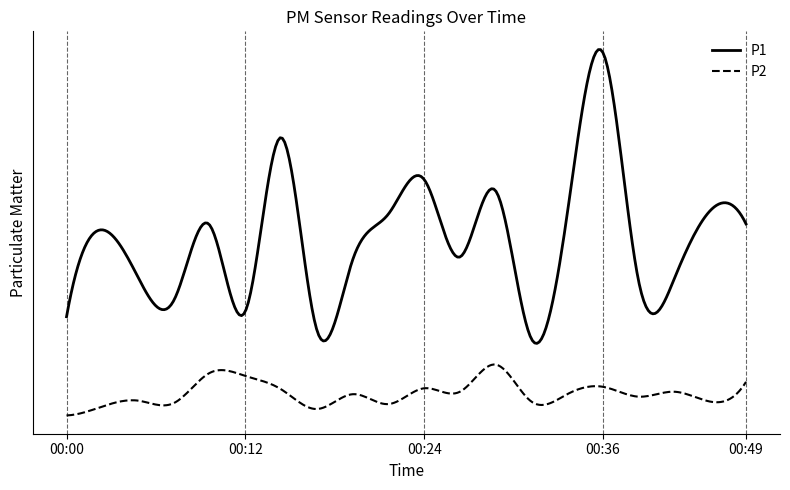

Is this an area chart (filled region under the line)?

No